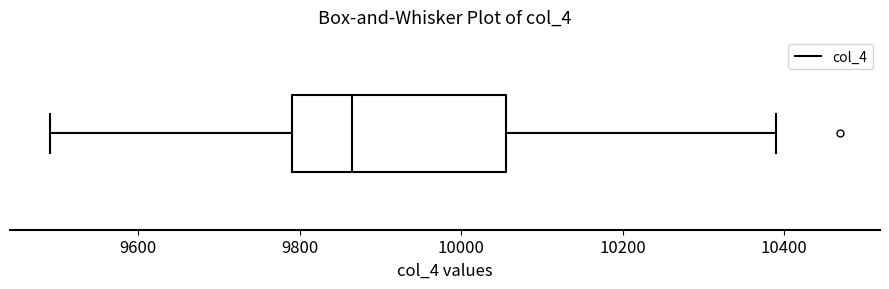

Where does the left whisker of the box end on the x-axis? The values are not printed on the chart, so give them approximately, as read against the axis.

9500